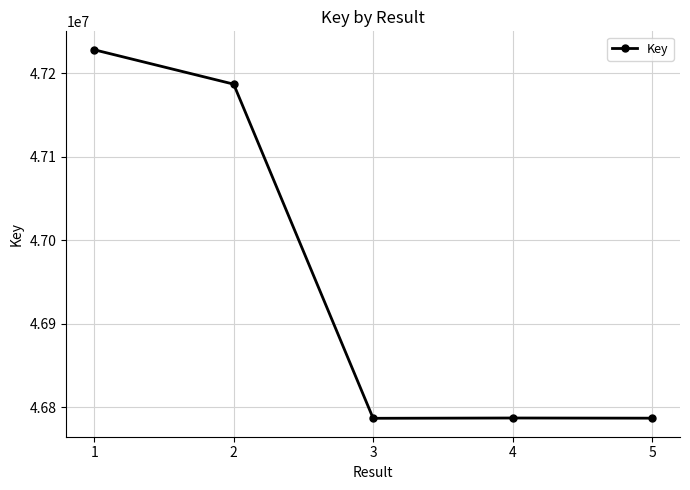

Where is the first local maximum?

4